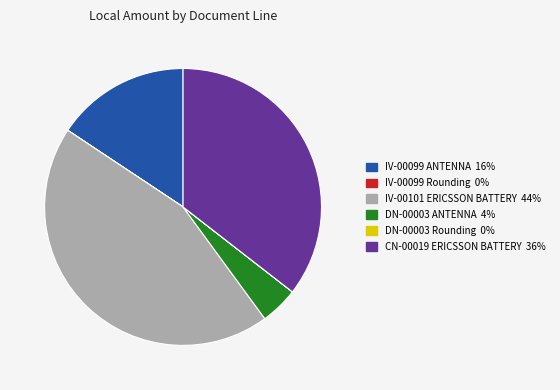

Does IV-00099 ANTENNA account for over 50% of the chart?

No